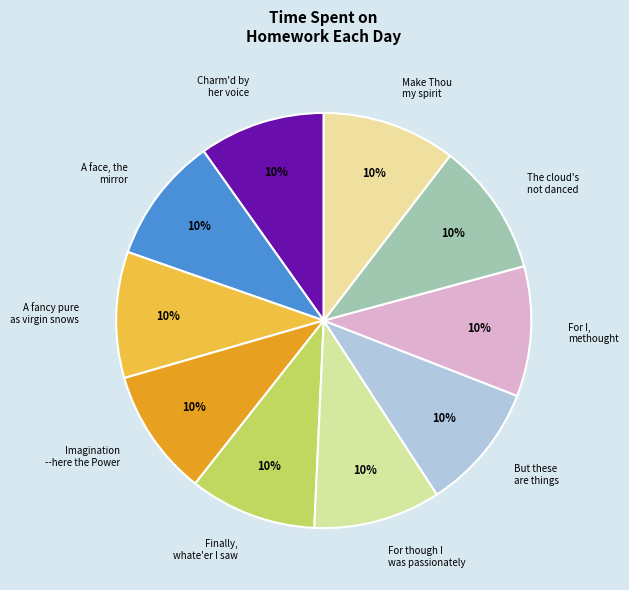

Count the number of slices in the pie.

10